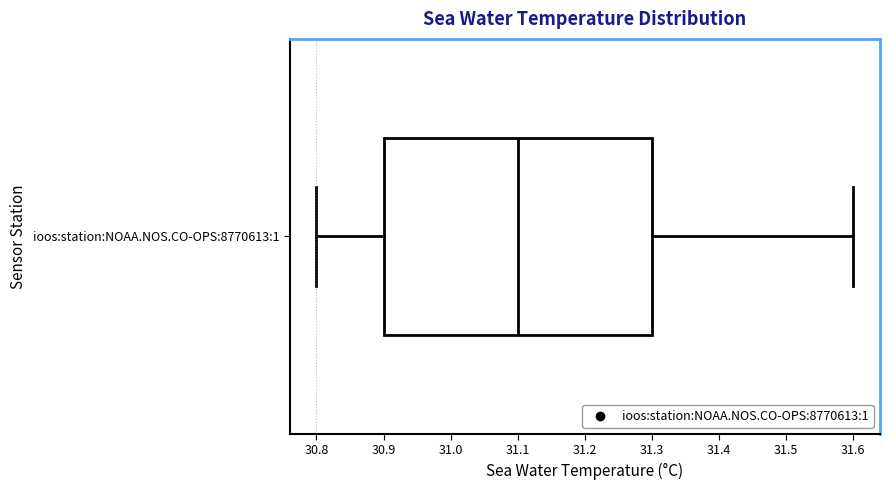

Read this box plot against the x-axis: the position of the median line, the range covered by the box, and the ends of both whiskers. The values are not printed on the chart, so give them approximately, as read against the axis.

median 31.1, box 30.9 to 31.3, whiskers 30.8 to 31.6